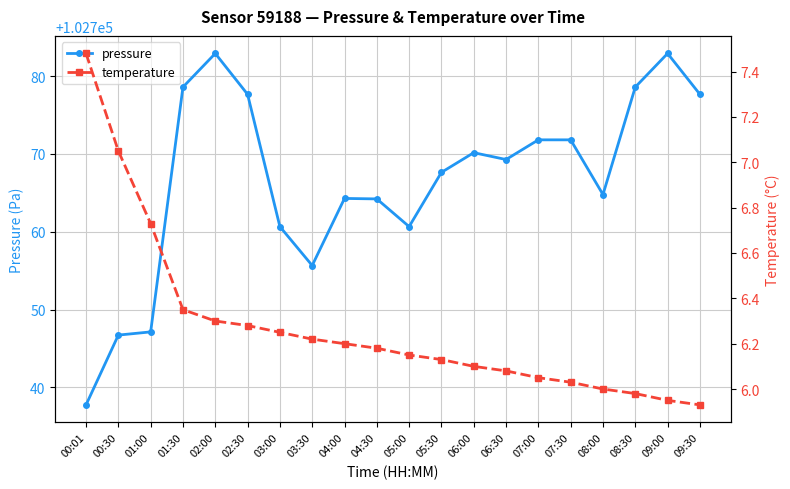

What is the minimum value shown in the chart?

5.9